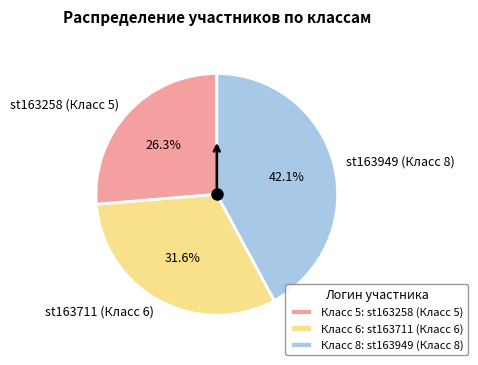

True or false: st163258 (Класс 5) accounts for 26% of the total.

True